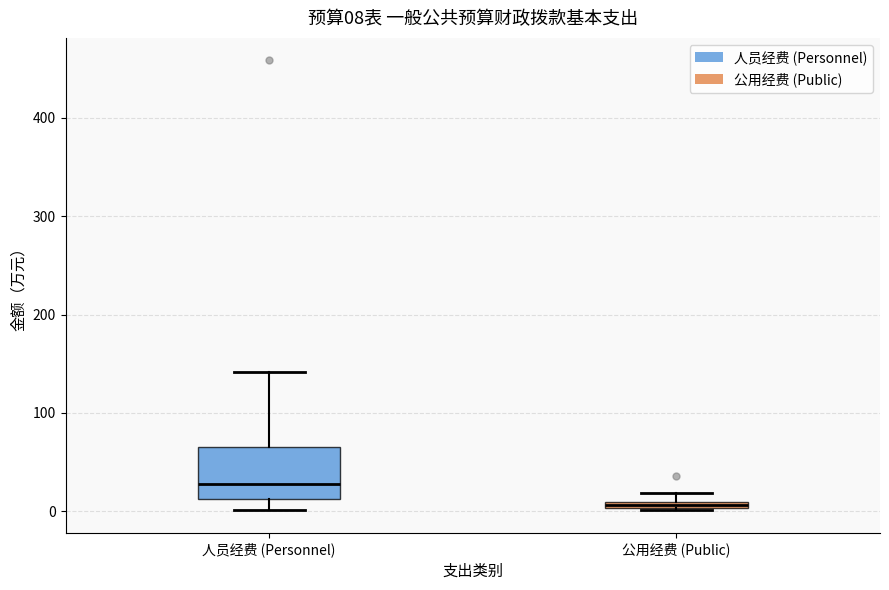

Which box has the lowest median line?

公用经费 (Public)